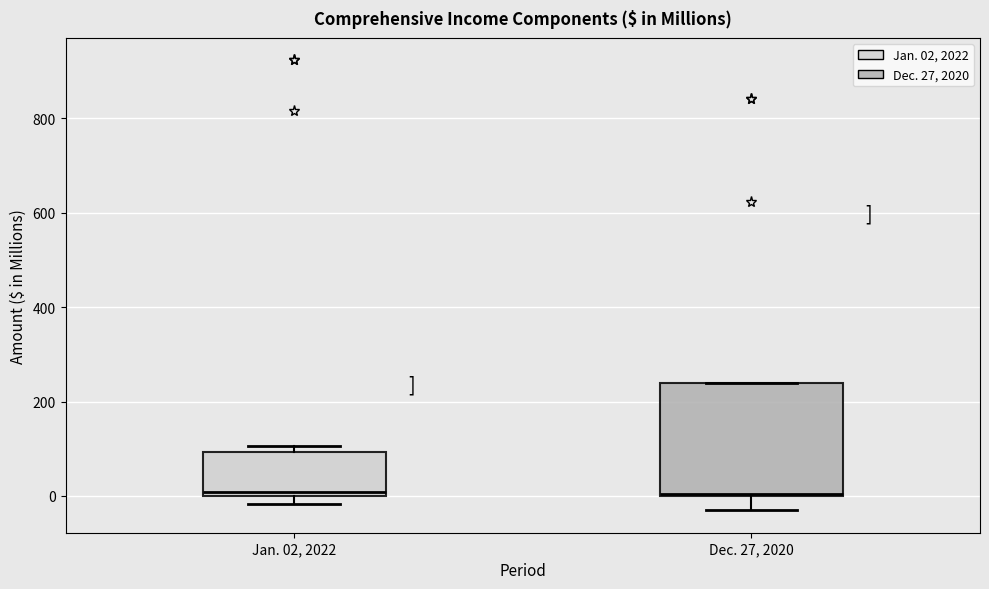

Reading left to right, read every box against the y-axis: the position of its median line, the range the box covers, and the ends of its whiskers. The values are not printed on the chart, so give them approximately, as read against the axis.

Jan. 02, 2022: median 0 (just above the box's lower edge), box 0 to 100, whiskers -20 to 100 (just above the box's upper edge)
Dec. 27, 2020: median 0, box 0 to 240, whiskers -40 to 240